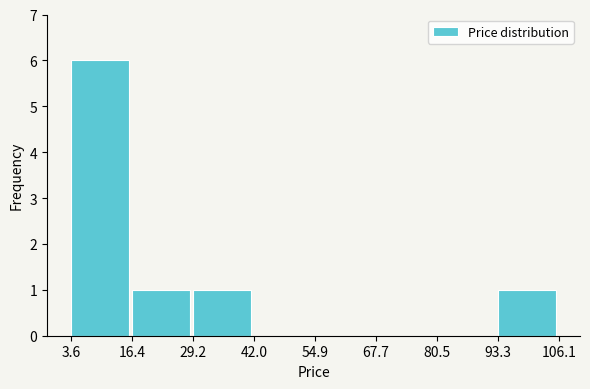

Reading left to right, list every bar in this chart as the range it spans on the x-axis followed by its height. The values are not printed on the chart, so give them approximately, as read against the axis.

3.6 to 16.4: 6
16.4 to 29.2: 1
29.2 to 42.0: 1
42.0 to 54.9: 0
54.9 to 67.7: 0
67.7 to 80.5: 0
80.5 to 93.3: 0
93.3 to 106.1: 1